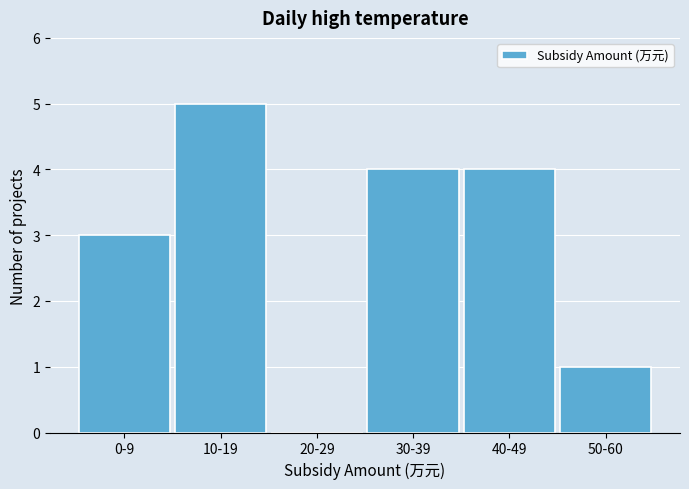

Reading left to right, list all the values displayed in this chart.

0-9=3	10-19=5	20-29=0	30-39=4	40-49=4	50-60=1